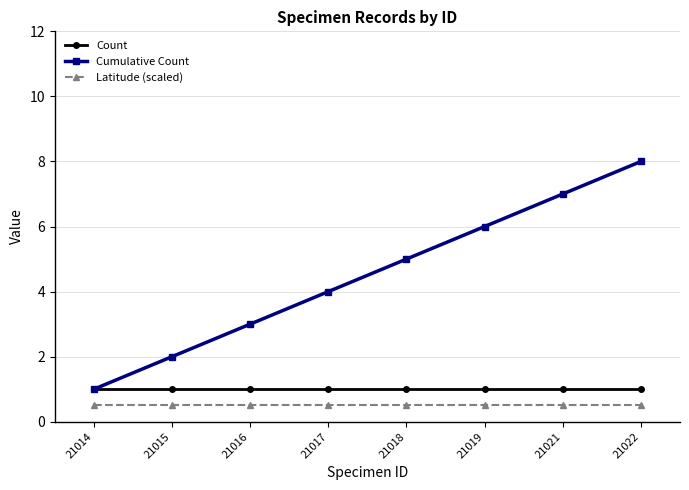

Which category has the lowest value in the Cumulative Count series?

21014